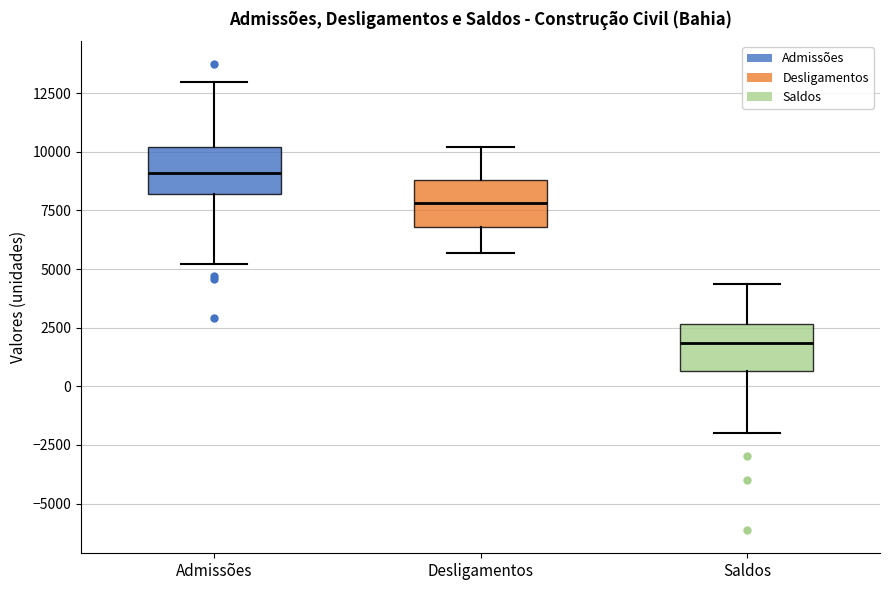

Where is the lower edge of the box for Desligamentos on the y-axis? The values are not printed on the chart, so give them approximately, as read against the axis.

7000